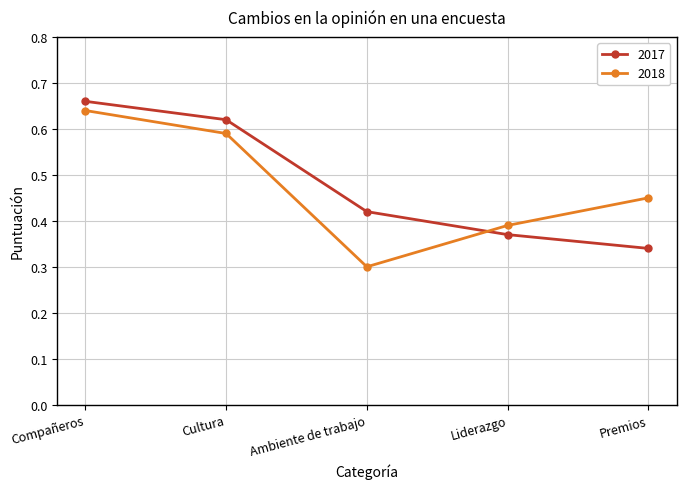

What is the sum of all 2018 values?

2.4